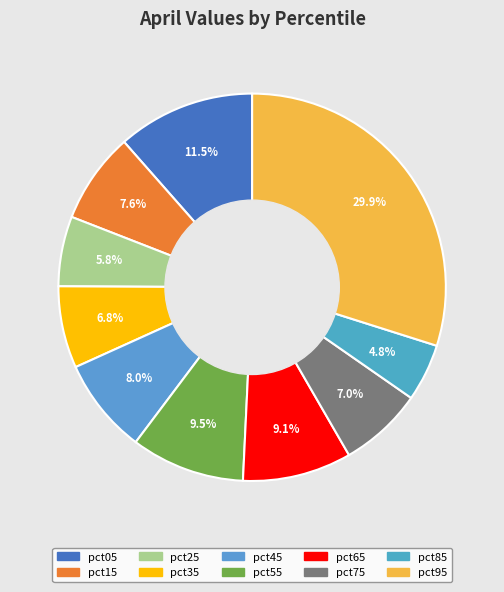

Between pct05 and pct55, which is larger?

pct05